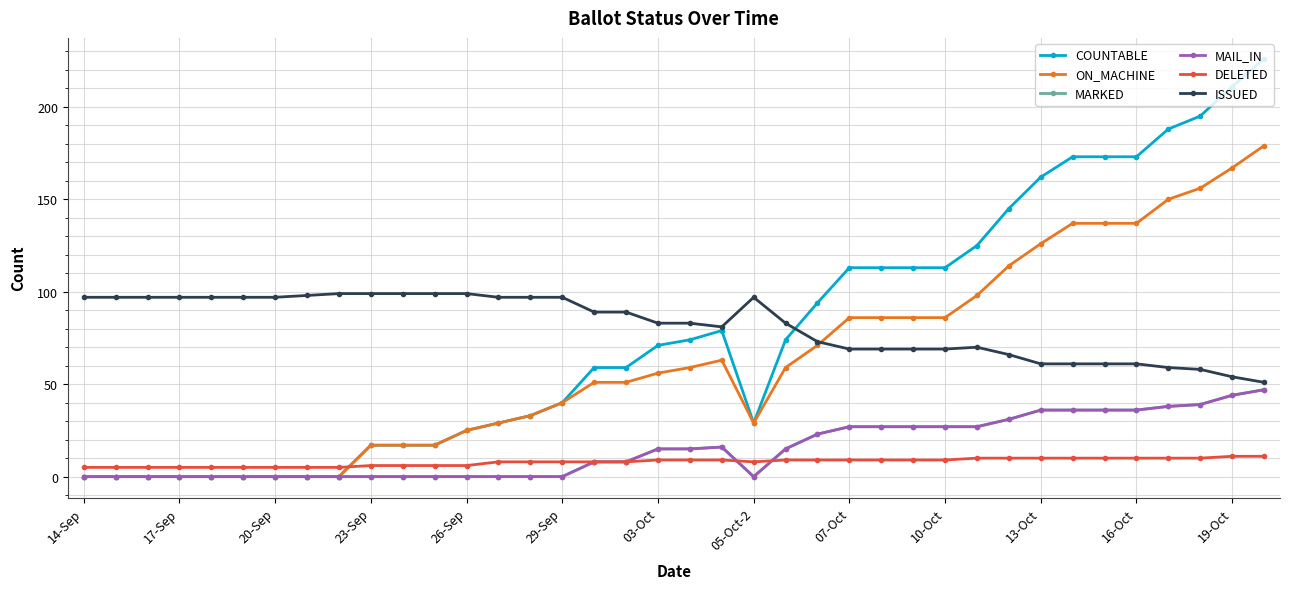

Where is ISSUED nearest to the value 75?

23